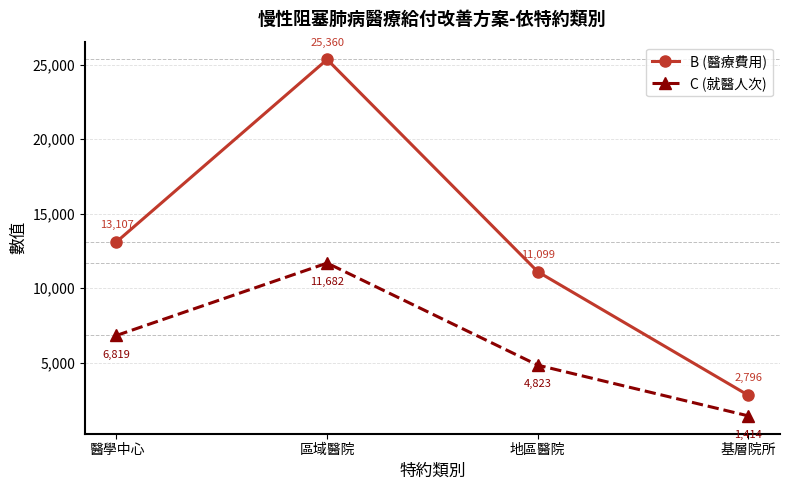

Where is B (醫療費用) nearest to the value 14078?

醫學中心